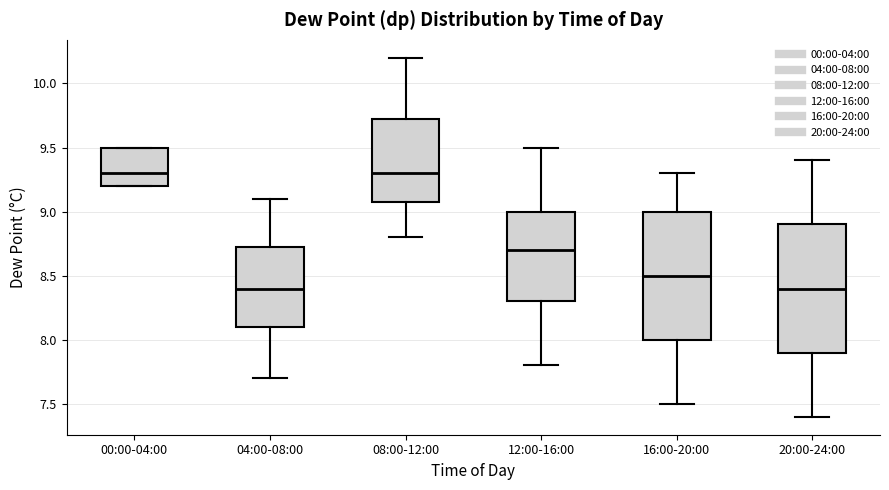

Reading left to right, read every box against the y-axis: the position of its median line, the range the box covers, and the ends of its whiskers. The values are not printed on the chart, so give them approximately, as read against the axis.

00:00-04:00: median 9.30, box 9.20 to 9.50, whiskers 9.20 to 9.50
04:00-08:00: median 8.40, box 8.10 to 8.75, whiskers 7.70 to 9.10
08:00-12:00: median 9.30, box 9.10 to 9.75, whiskers 8.80 to 10.20
12:00-16:00: median 8.70, box 8.30 to 9.00, whiskers 7.80 to 9.50
16:00-20:00: median 8.50, box 8.00 to 9.00, whiskers 7.50 to 9.30
20:00-24:00: median 8.40, box 7.90 to 8.90, whiskers 7.40 to 9.40